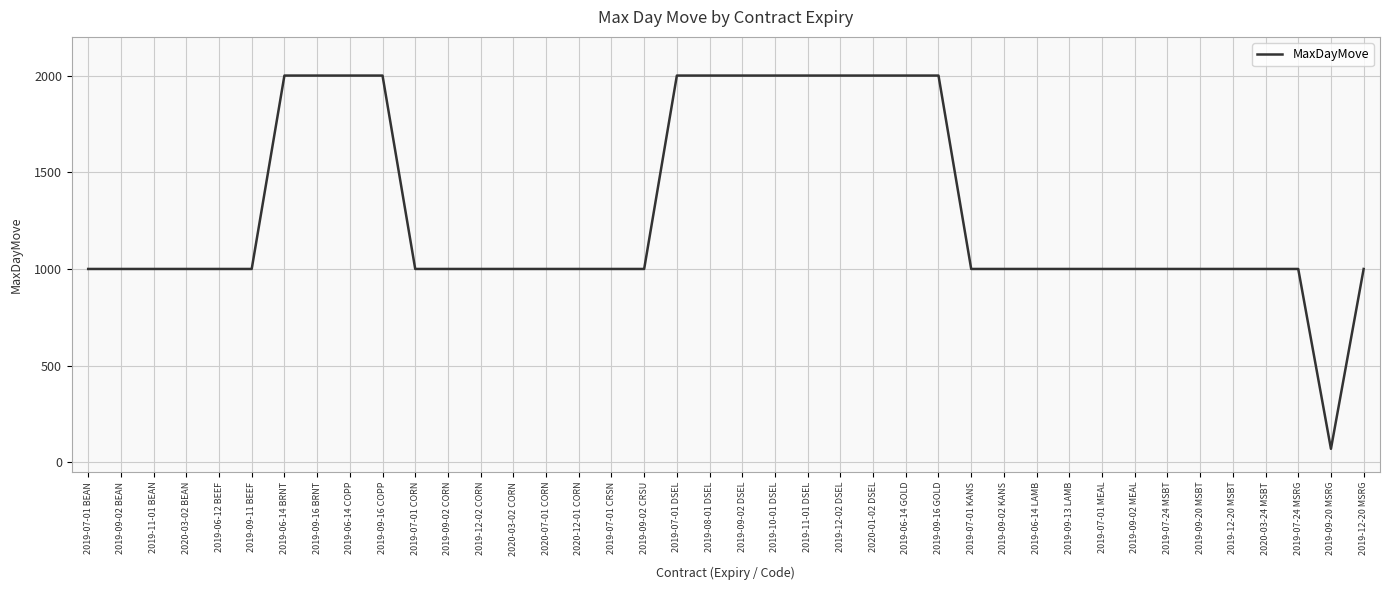

What position from the right is 2019-09-13 LAMB?

10